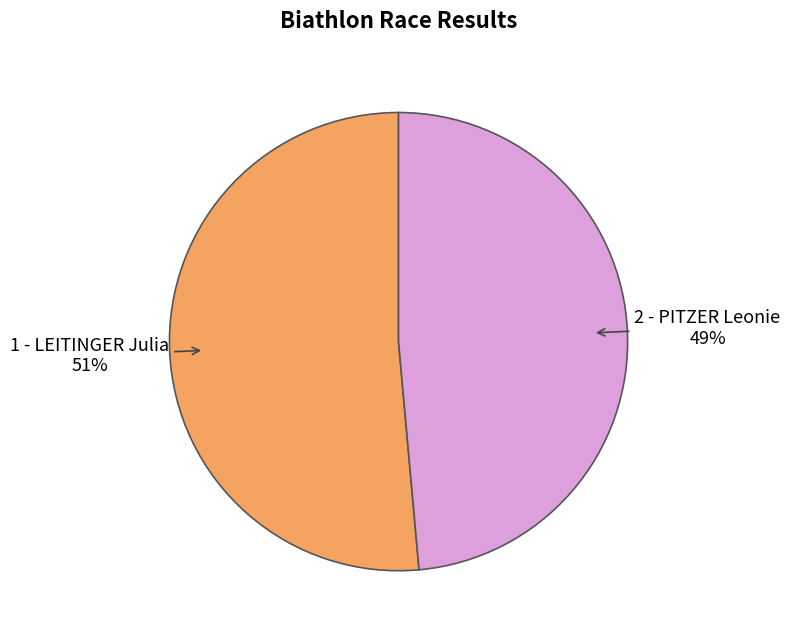

Rank the categories by value from highest to lowest.

1 - LEITINGER Julia, 2 - PITZER Leonie